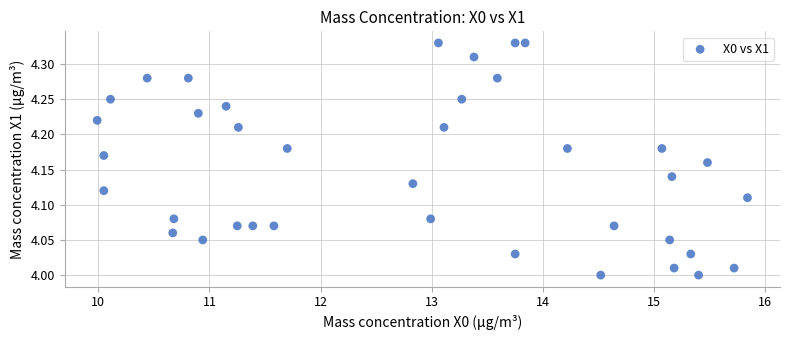

What is the range of X values (max minus min)?

5.8